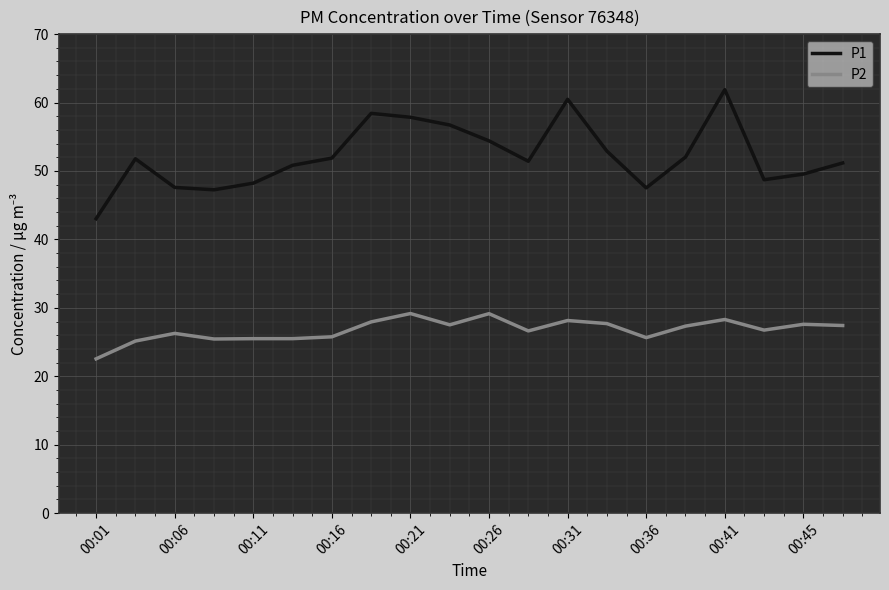

True or false: P1 and P2 intersect in this chart.

False